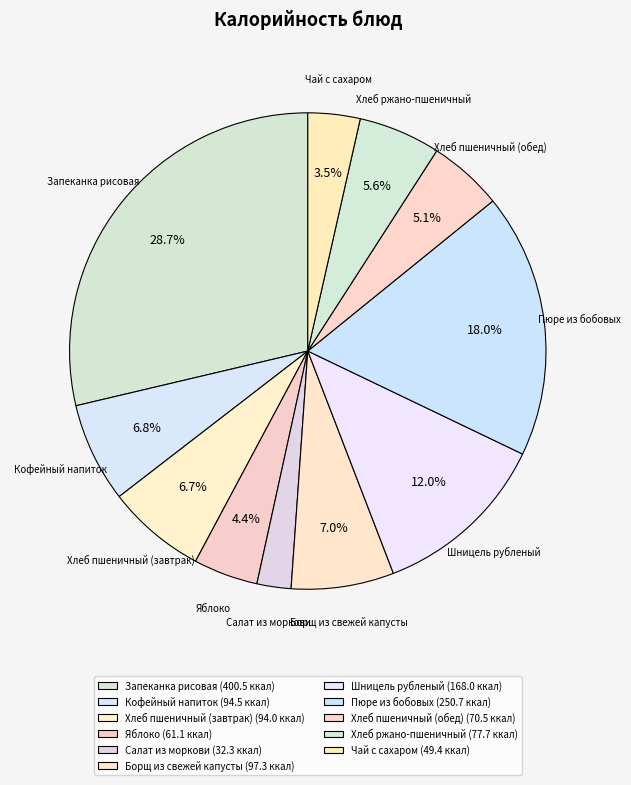

What portion of the pie excludes Кофейный напиток?

93.2%